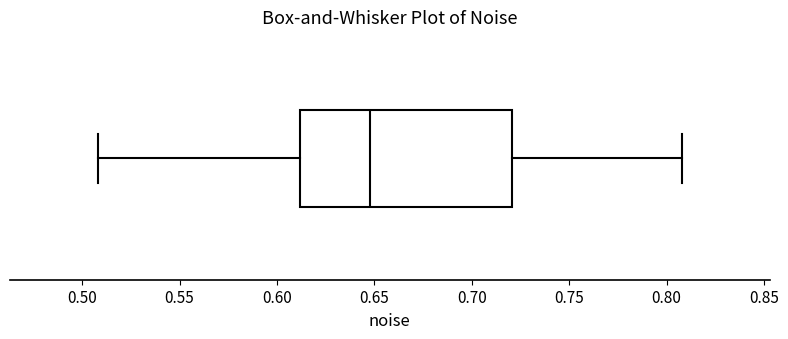

Transcribe this box plot: give where the median line is, the range the box spans, and where the two whiskers end, as read against the x-axis. The values are not printed on the chart, so give them approximately, as read against the axis.

median 0.65, box 0.61 to 0.72, whiskers 0.51 to 0.81